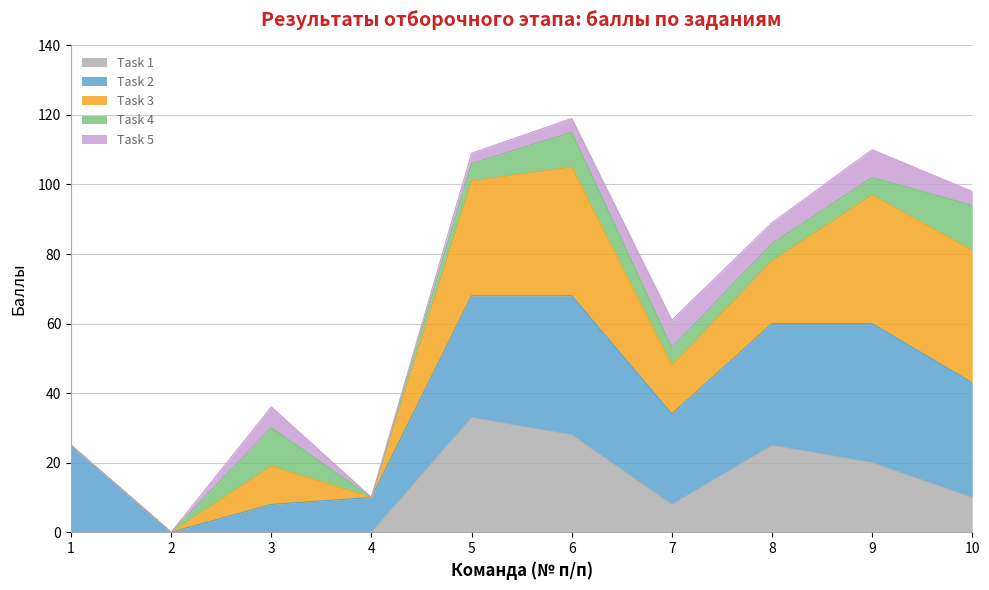

The value of Task 1 at 3 is 0. True or false?

True